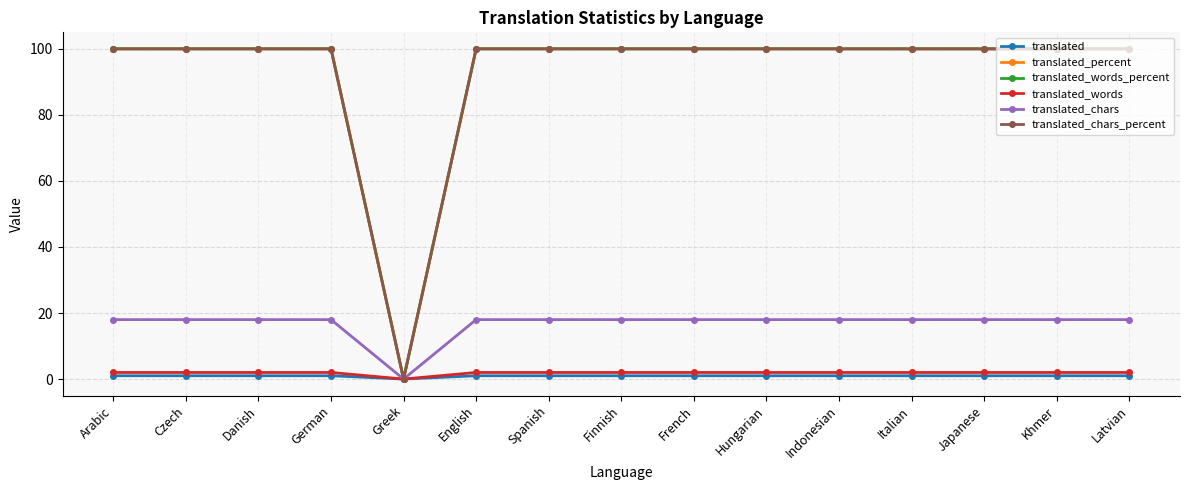

Reading left to right, what are all the values shown in this chart?

translated: Arabic=1	Czech=1	Danish=1	German=1	Greek=0	English=1	Spanish=1	Finnish=1	French=1	Hungarian=1	Indonesian=1	Italian=1	Japanese=1	Khmer=1	Latvian=1
translated_percent: Arabic=100	Czech=100	Danish=100	German=100	Greek=0	English=100	Spanish=100	Finnish=100	French=100	Hungarian=100	Indonesian=100	Italian=100	Japanese=100	Khmer=100	Latvian=100
translated_words_percent: Arabic=100	Czech=100	Danish=100	German=100	Greek=0	English=100	Spanish=100	Finnish=100	French=100	Hungarian=100	Indonesian=100	Italian=100	Japanese=100	Khmer=100	Latvian=100
translated_words: Arabic=2	Czech=2	Danish=2	German=2	Greek=0	English=2	Spanish=2	Finnish=2	French=2	Hungarian=2	Indonesian=2	Italian=2	Japanese=2	Khmer=2	Latvian=2
translated_chars: Arabic=18	Czech=18	Danish=18	German=18	Greek=0	English=18	Spanish=18	Finnish=18	French=18	Hungarian=18	Indonesian=18	Italian=18	Japanese=18	Khmer=18	Latvian=18
translated_chars_percent: Arabic=100	Czech=100	Danish=100	German=100	Greek=0	English=100	Spanish=100	Finnish=100	French=100	Hungarian=100	Indonesian=100	Italian=100	Japanese=100	Khmer=100	Latvian=100